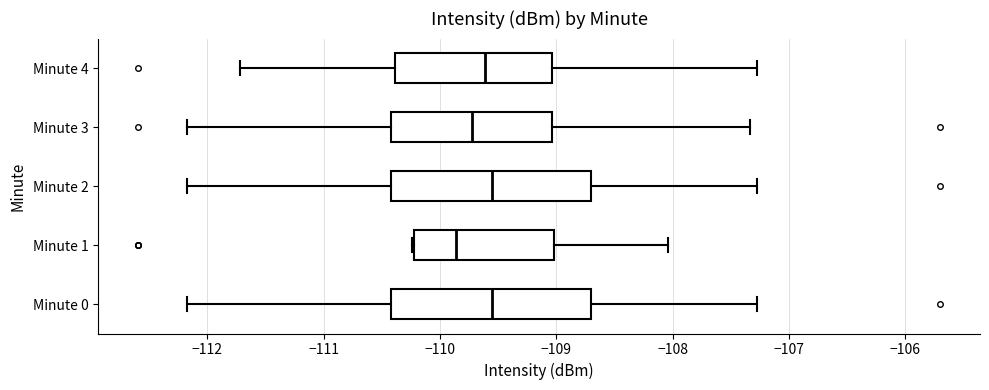

Reading bottom to top, transcribe this box plot: for each box, give where its median line is, the range the box spans, and where its two whiskers end, as read against the x-axis. The values are not printed on the chart, so give them approximately, as read against the axis.

Minute 0: median -109.6, box -110.4 to -108.7, whiskers -112.2 to -107.3
Minute 1: median -109.9, box -110.2 to -109.0, whiskers -110.2 to -108.0
Minute 2: median -109.6, box -110.4 to -108.7, whiskers -112.2 to -107.3
Minute 3: median -109.7, box -110.4 to -109.0, whiskers -112.2 to -107.3
Minute 4: median -109.6, box -110.4 to -109.0, whiskers -111.7 to -107.3